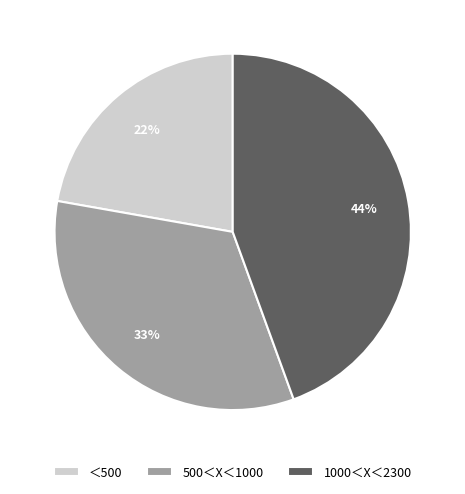

To the nearest percent, what is the difference between the largest and smallest slice percentages?

22%